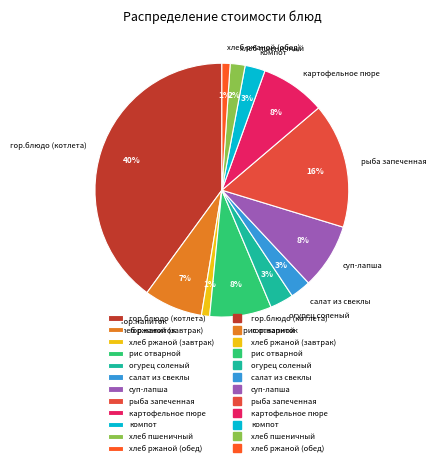

What is the largest slice in the pie chart?

гор.блюдо (котлета)